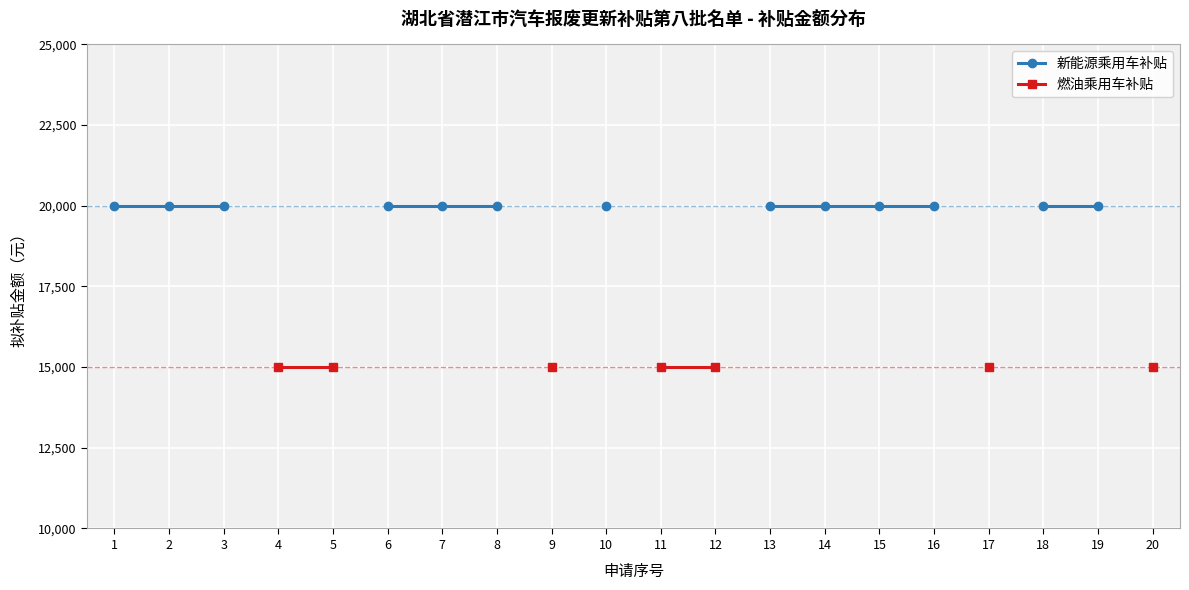

True or false: 新能源乘用车补贴 and 燃油乘用车补贴 intersect in this chart.

False